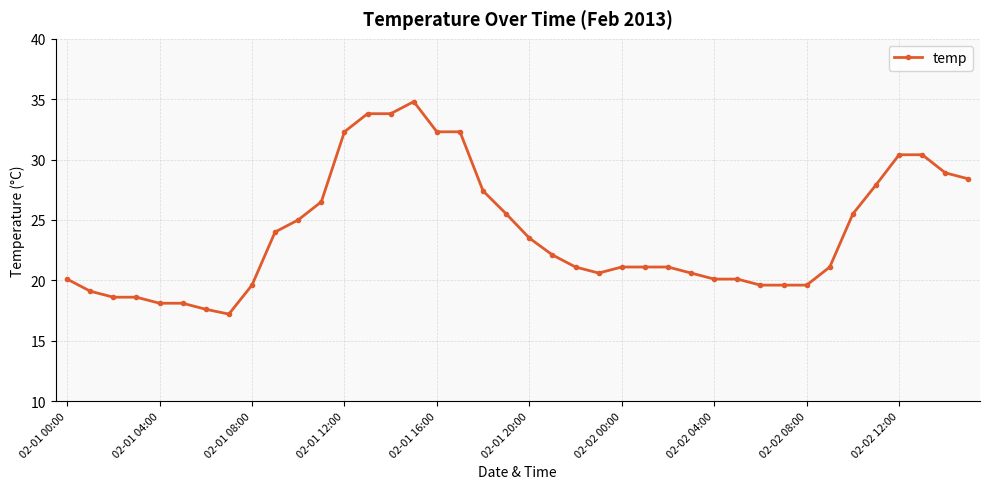

Reading left to right, transcribe all the data shown in this chart.

20.1	19.1	18.6	18.6	18.1	18.1	17.6	17.2	19.6	24.0	25.0	26.5	32.3	33.8	33.8	34.8	32.3	32.3	27.4	25.5	23.5	22.1	21.1	20.6	21.1	21.1	21.1	20.6	20.1	20.1	19.6	19.6	19.6	21.1	25.5	27.9	30.4	30.4	28.9	28.4